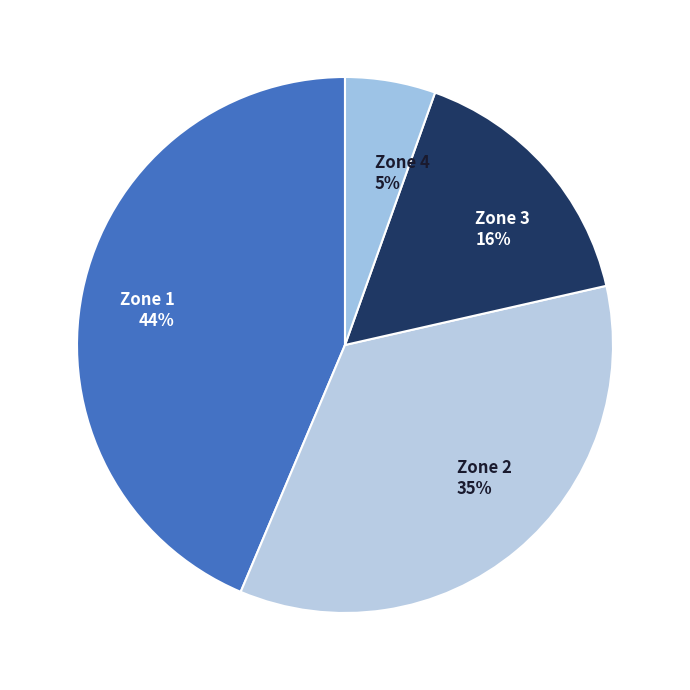

True or false: Zone 3 accounts for 28% of the total.

False